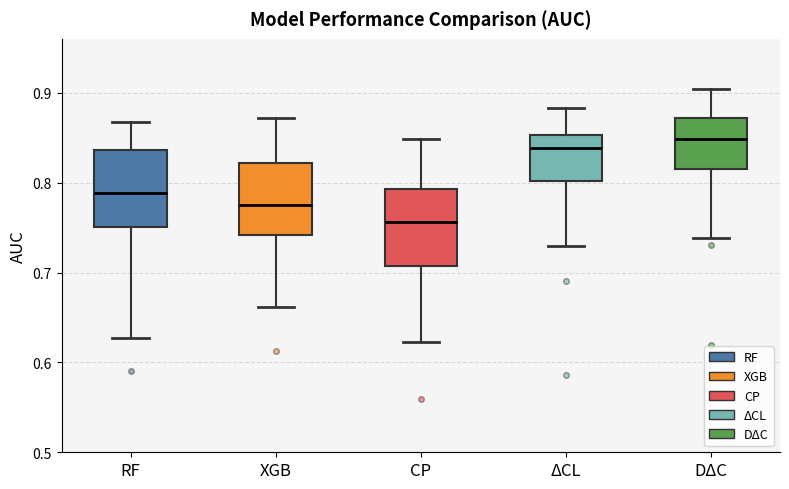

Where does the upper whisker of the box for XGB end on the y-axis? The values are not printed on the chart, so give them approximately, as read against the axis.

0.87